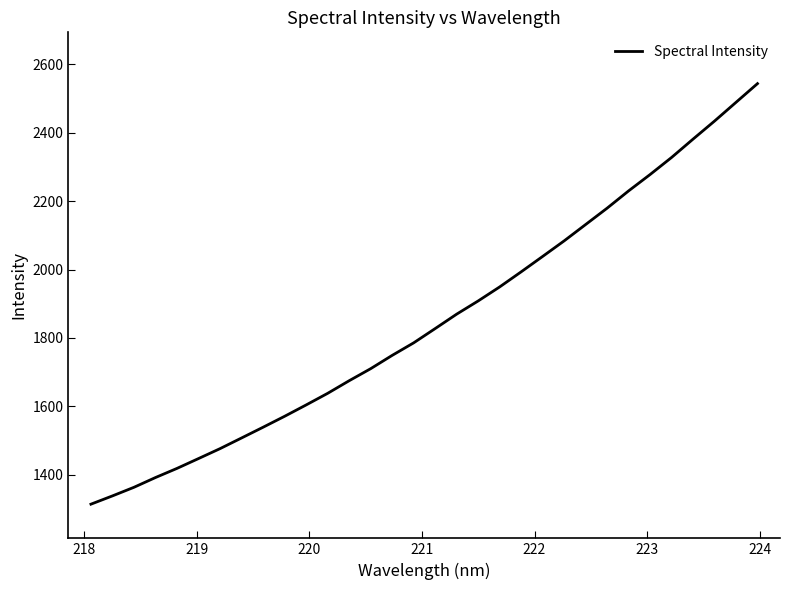

What is the smallest value displayed?

1314.0